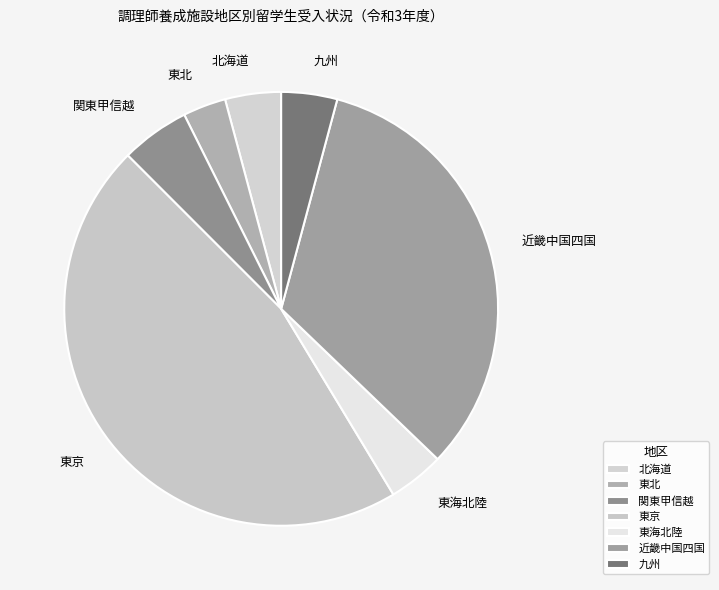

Which category has the biggest portion of the pie?

東京